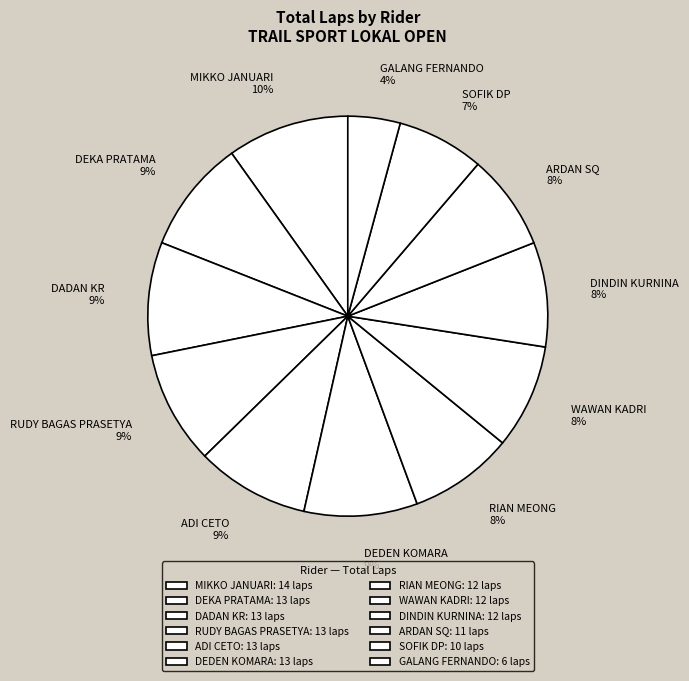

Is there a majority slice in this chart?

No